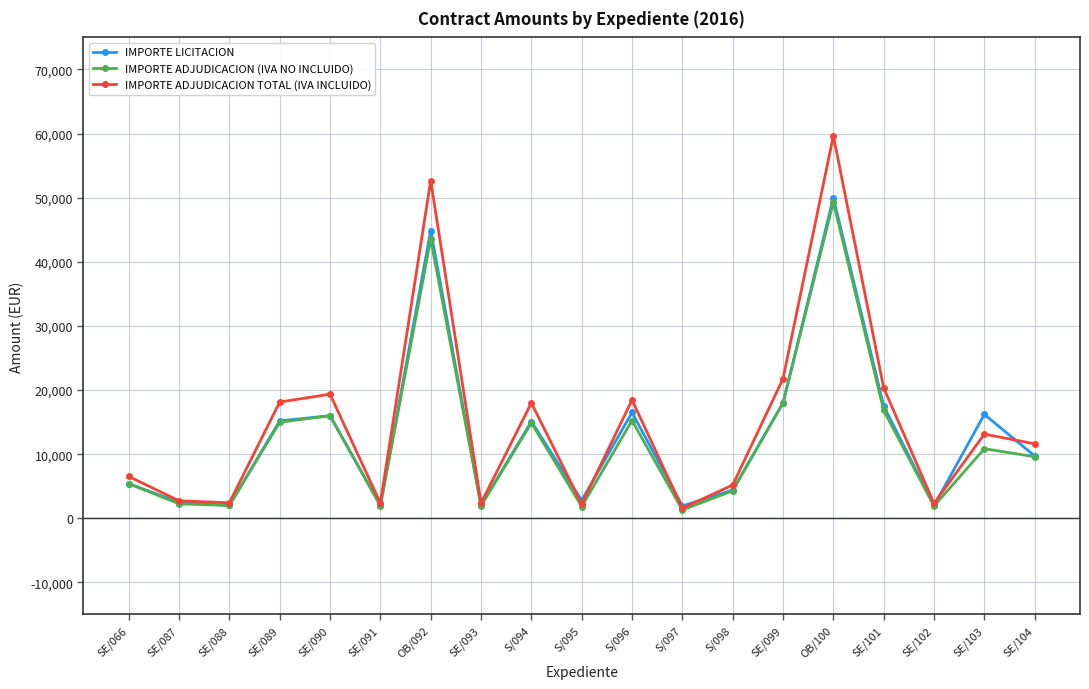

What is the minimum value shown in the chart?

1298.0